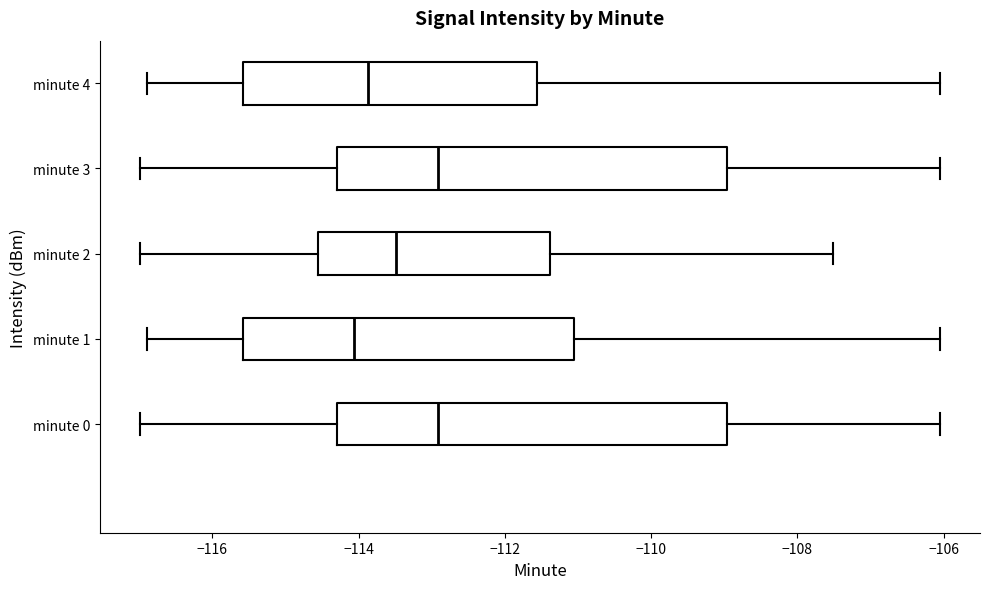

Reading bottom to top, read every box against the x-axis: the position of its median line, the range the box covers, and the ends of its whiskers. The values are not printed on the chart, so give them approximately, as read against the axis.

minute 0: median -113.0, box -114.2 to -109.0, whiskers -117.0 to -106.0
minute 1: median -114.0, box -115.6 to -111.0, whiskers -116.8 to -106.0
minute 2: median -113.4, box -114.6 to -111.4, whiskers -117.0 to -107.6
minute 3: median -113.0, box -114.2 to -109.0, whiskers -117.0 to -106.0
minute 4: median -113.8, box -115.6 to -111.6, whiskers -116.8 to -106.0